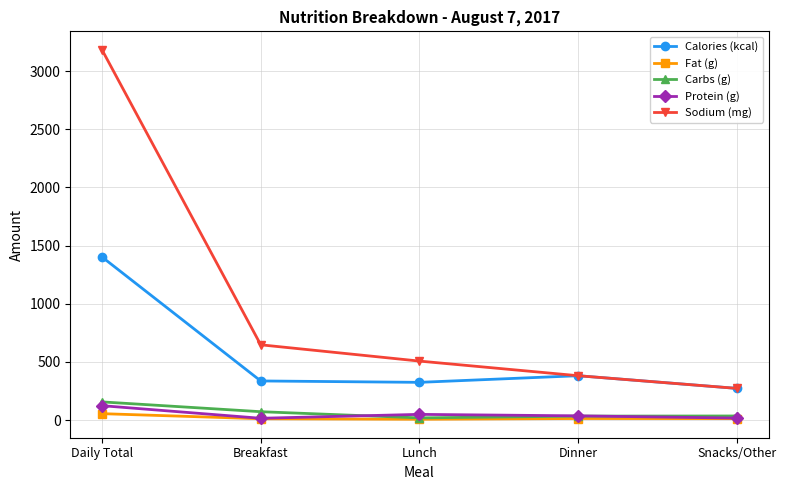

Is this an area chart (filled region under the line)?

No